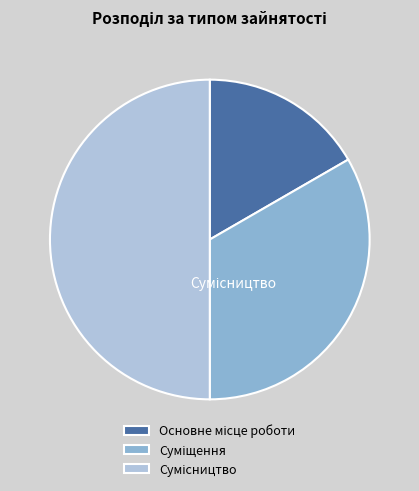

How many slices are in this pie chart?

3